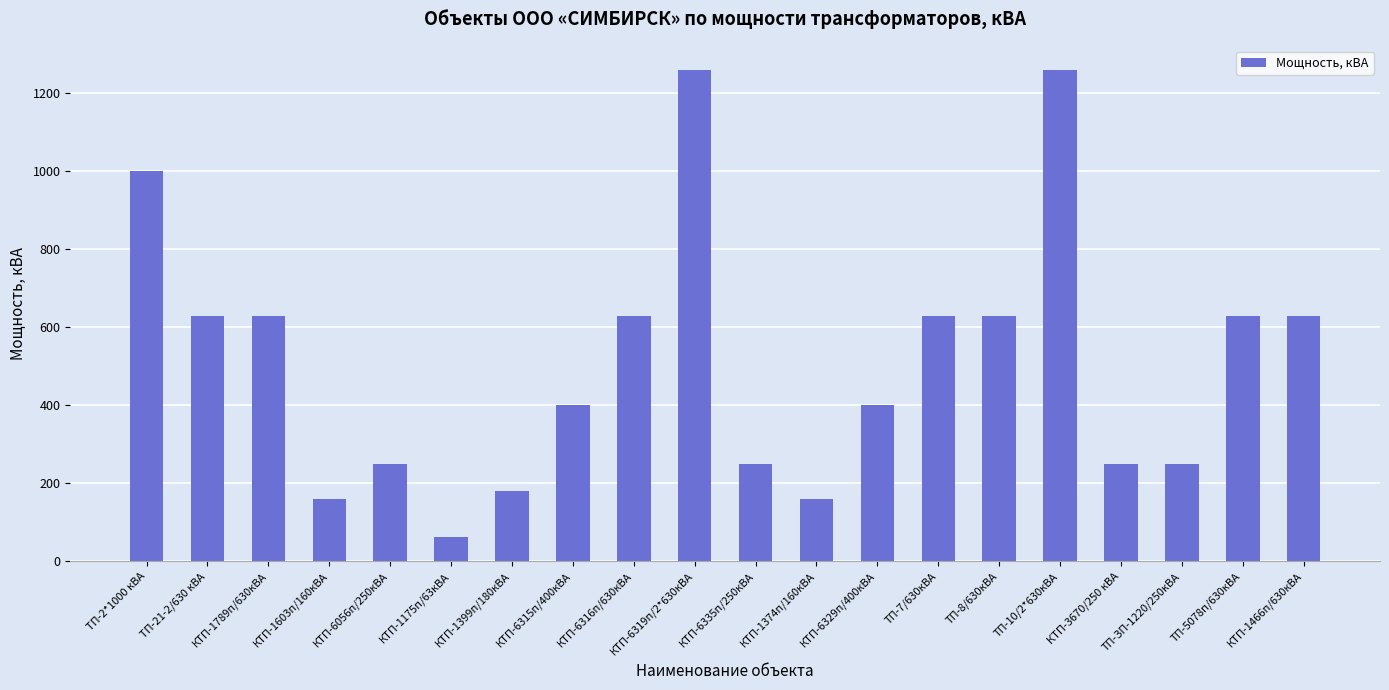

Is it true that the value at ТП-ЗП-1220/250кВА is 169?

False